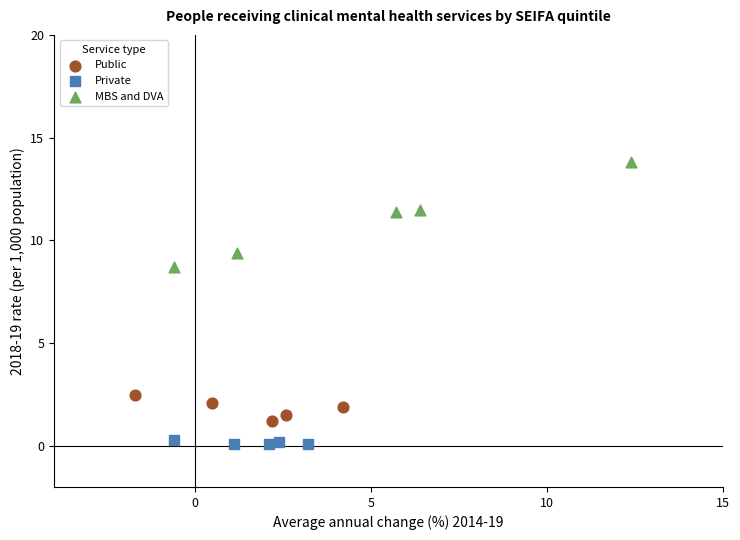

Which series reaches the maximum Y coordinate?

MBS and DVA